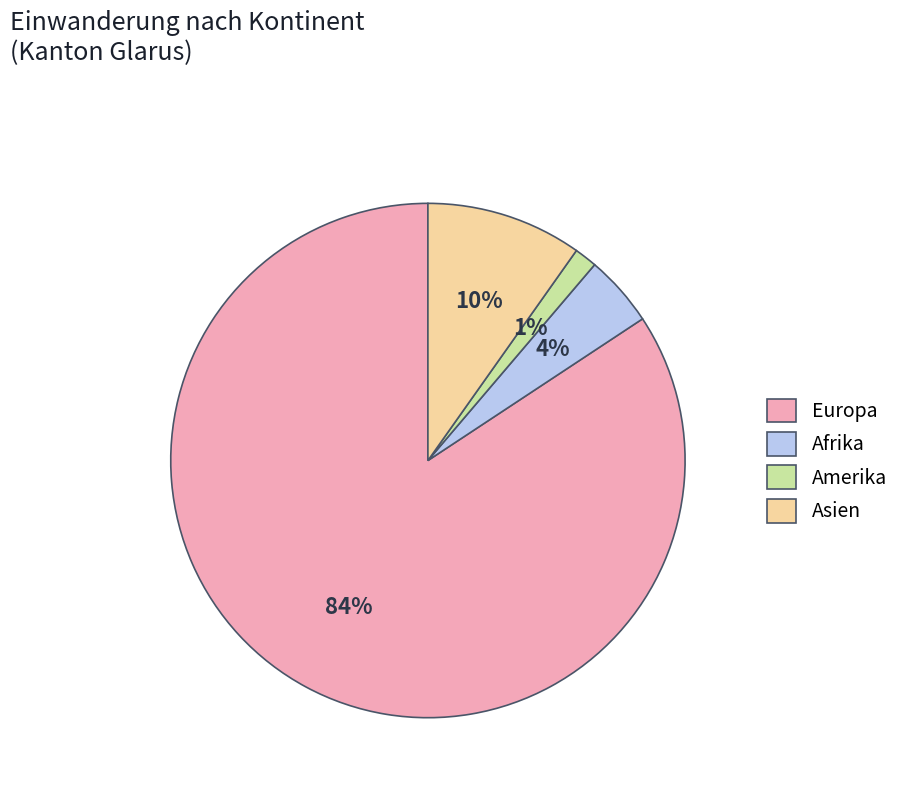

What percentage is the Afrika slice, to the nearest percent?

4%